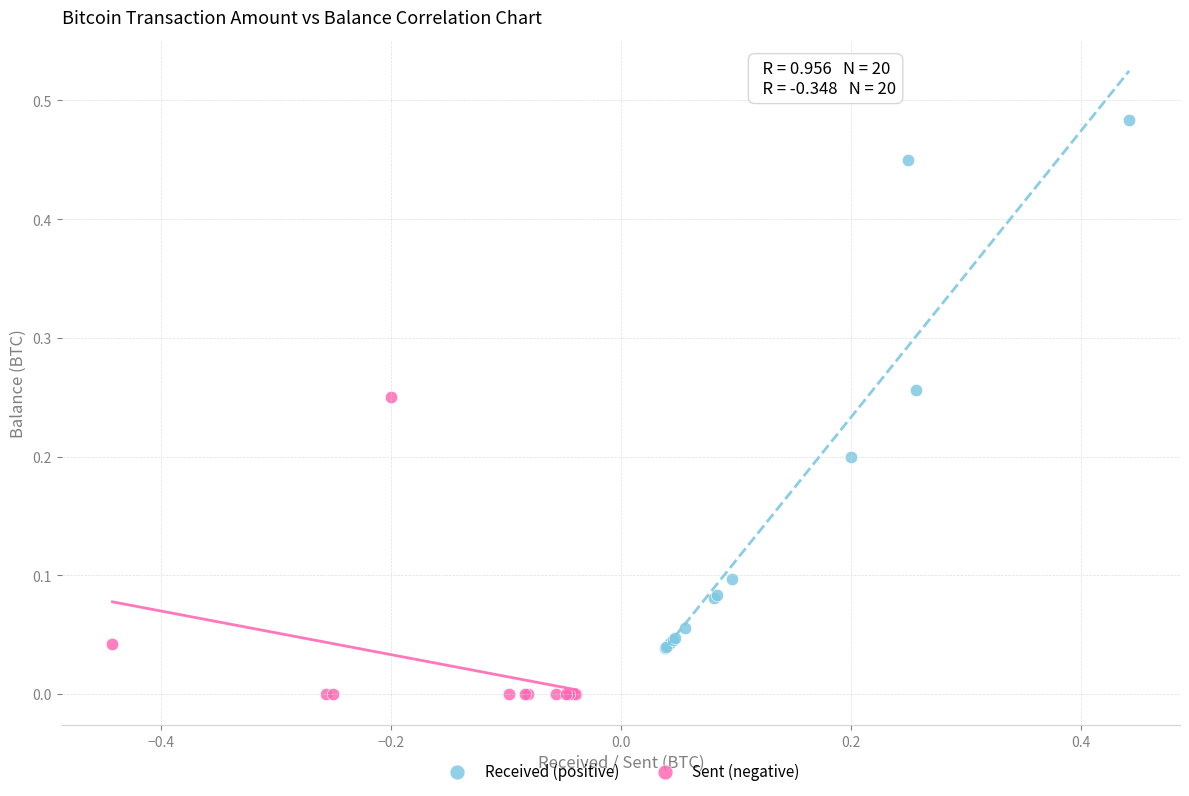

What are all the series names shown in the legend?

Received (positive), Sent (negative)